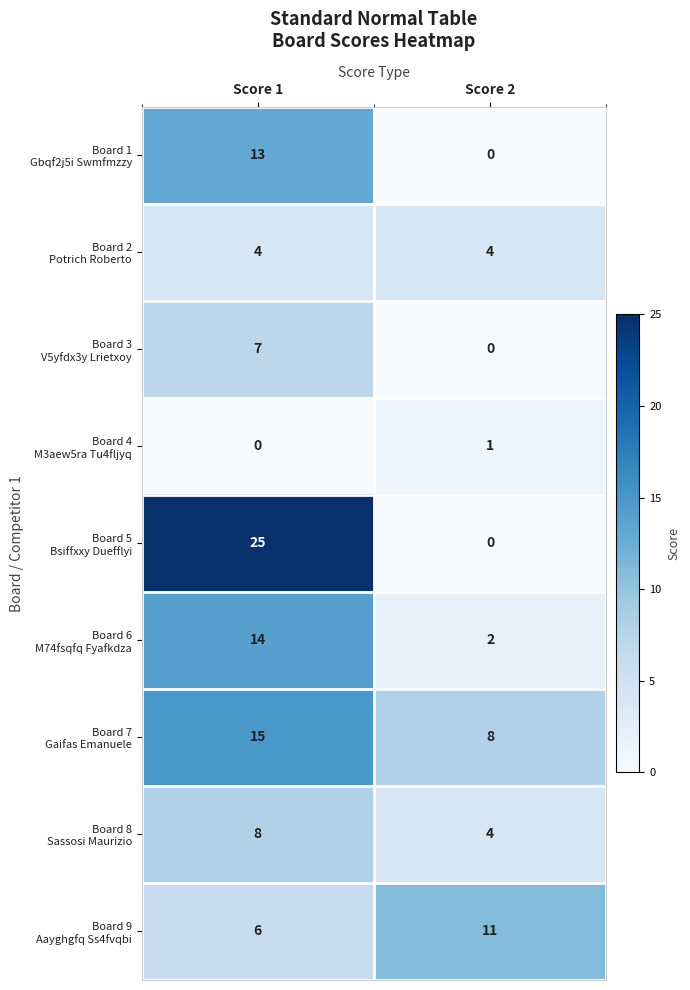

At which category is the sum across all series the highest?

Score 1